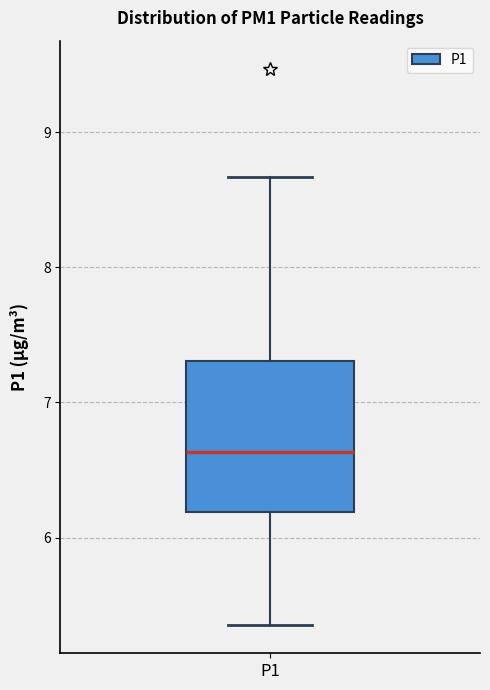

Read this box plot against the y-axis: the position of the median line, the range covered by the box, and the ends of both whiskers. The values are not printed on the chart, so give them approximately, as read against the axis.

median 6.6, box 6.2 to 7.3, whiskers 5.4 to 8.7